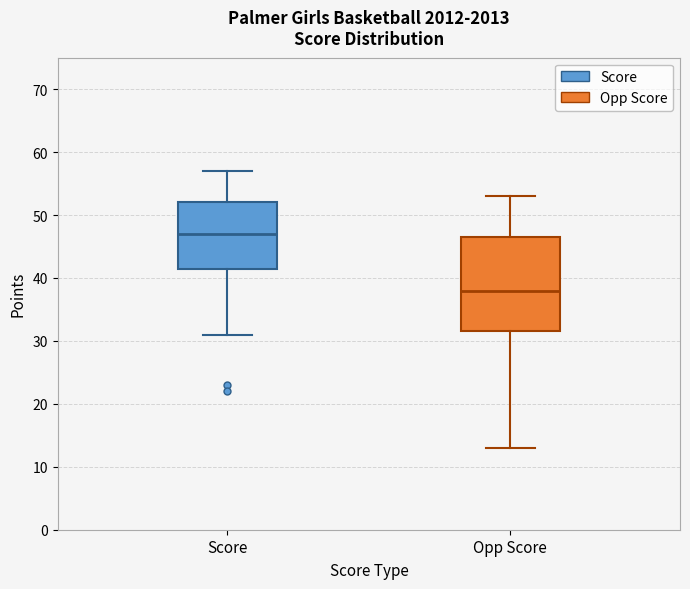

Where is the lower edge of the box for Score on the y-axis? The values are not printed on the chart, so give them approximately, as read against the axis.

42